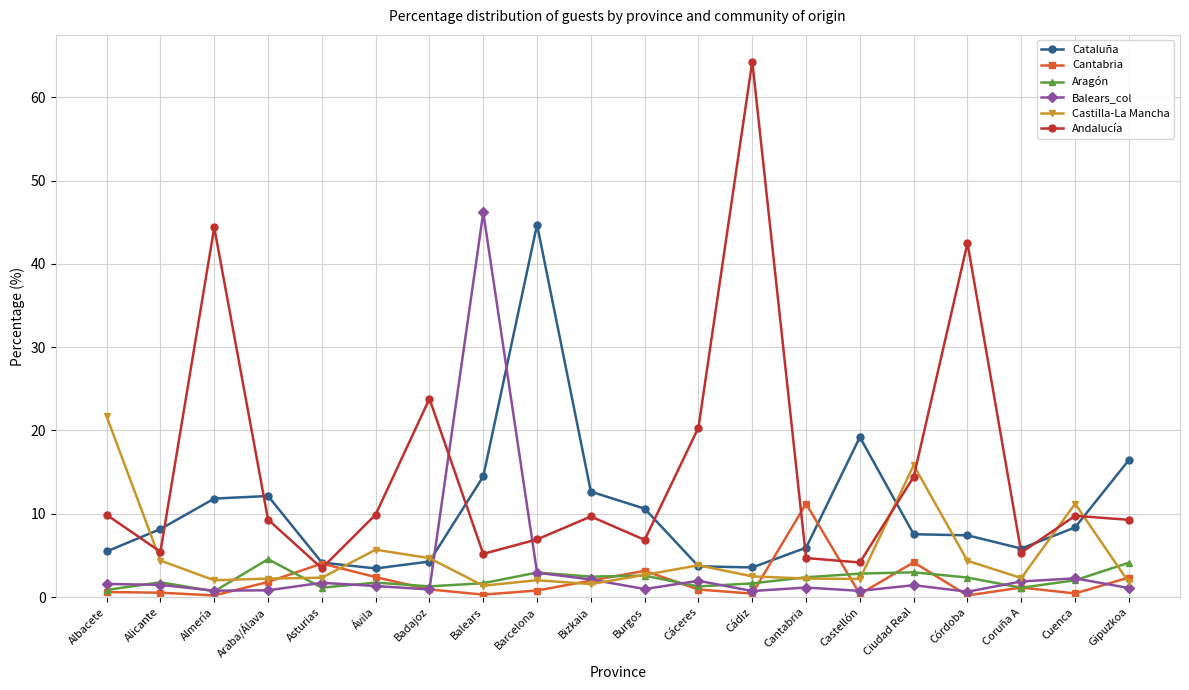

What is the minimum value for Cantabria?

0.2